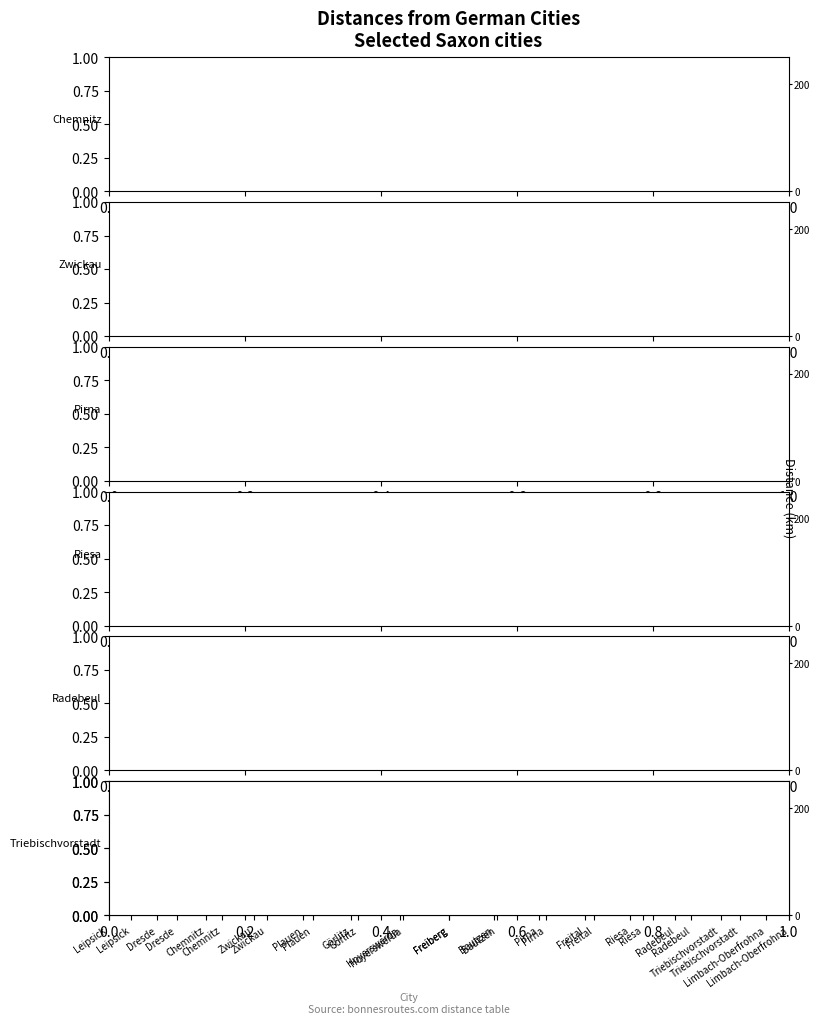

Is the value of Riesa at Freiberg greater than the value of Radebeul at Dresde?

Yes